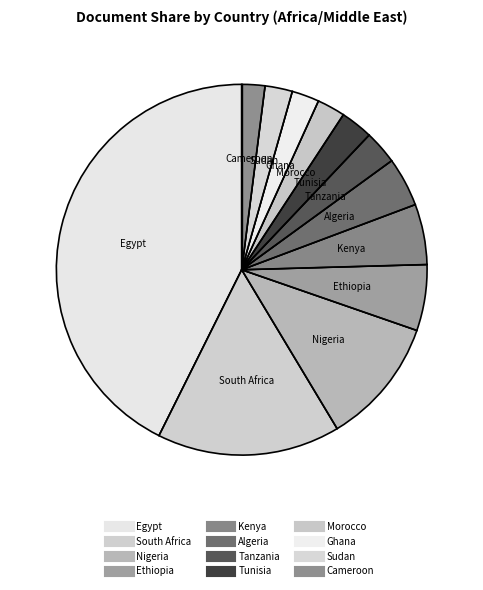

Which has a higher value, Ethiopia or Morocco?

Ethiopia